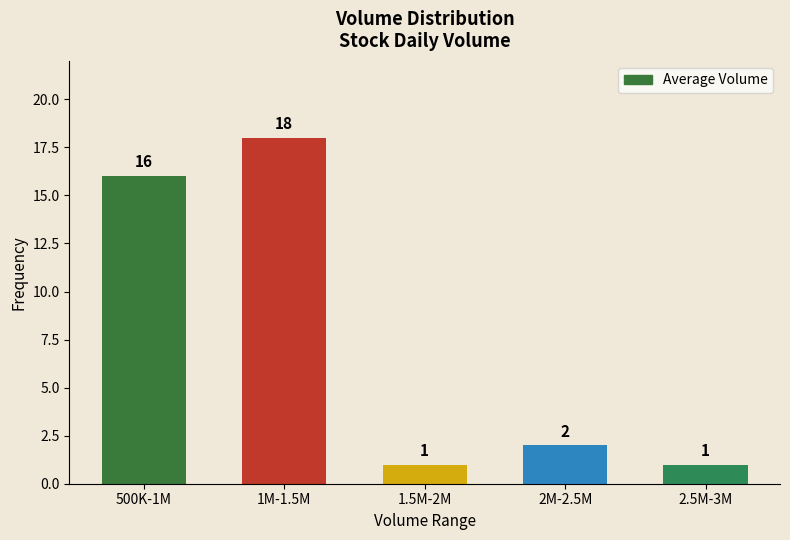

Reading left to right, what are all the values shown in this chart?

16	18	1	2	1